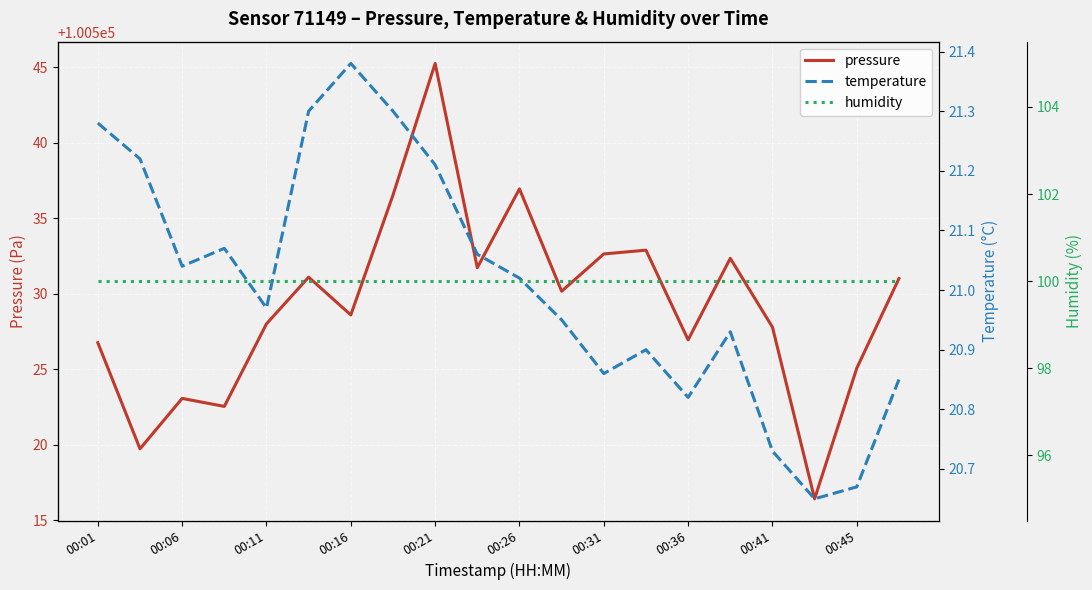

What is the lowest value of the pressure series?

100516.4